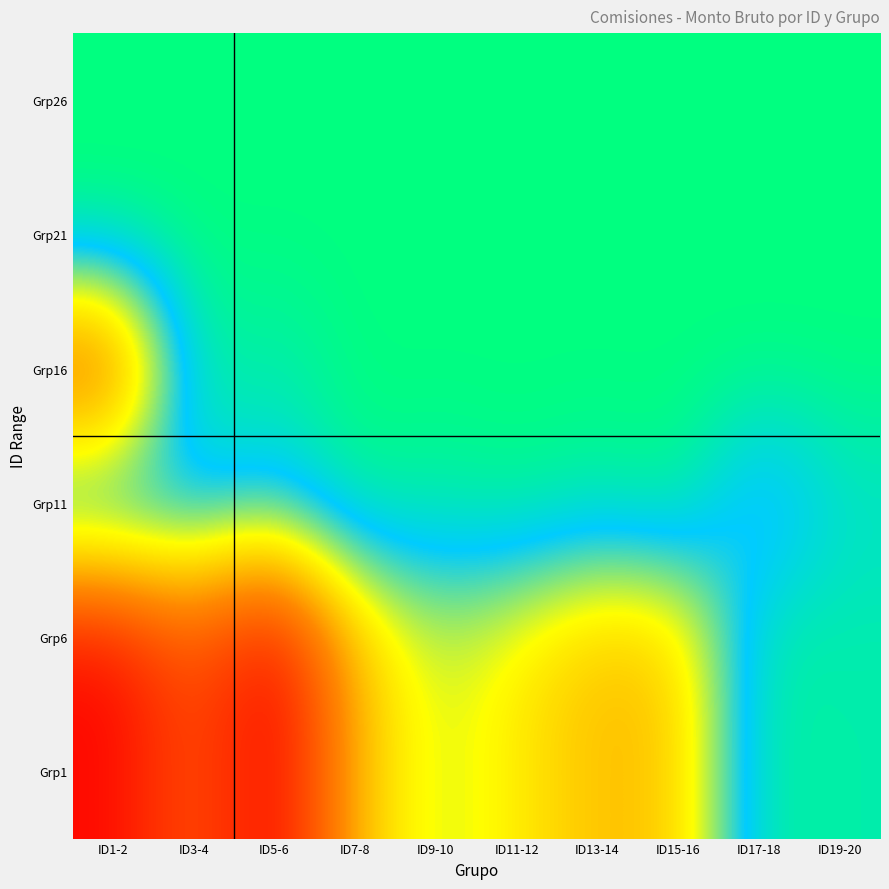

What is the maximum value shown in the chart?

15319.5